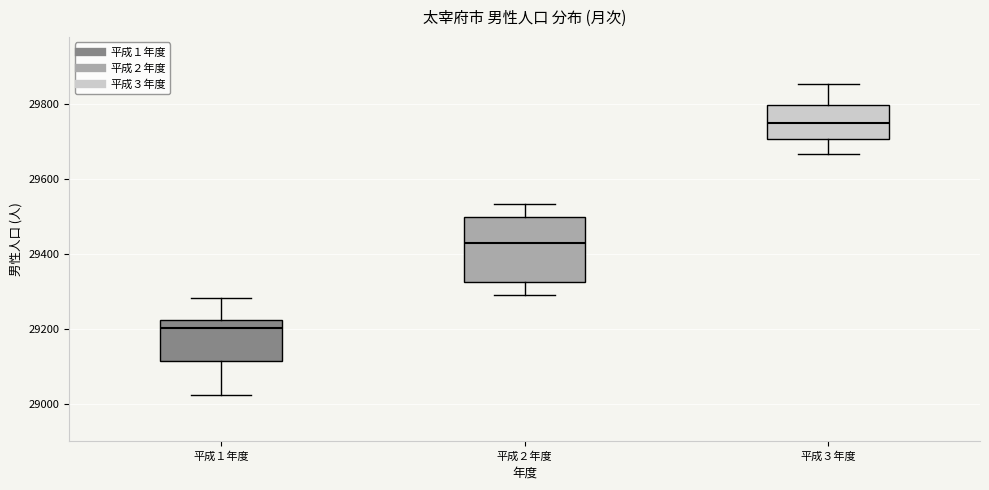

Which box's median line is the highest?

平成３年度